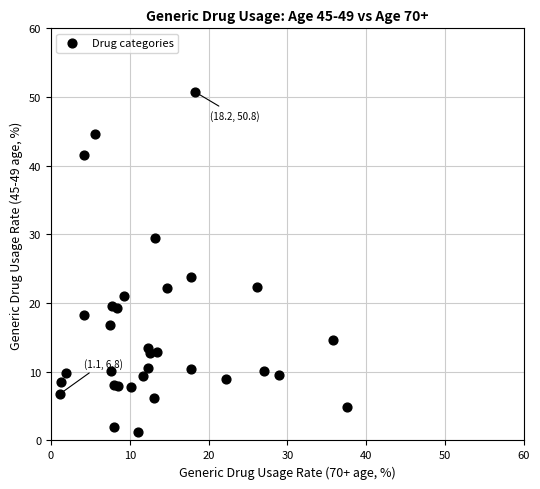

What Y value in the scatter plot is closest to 26?

23.8